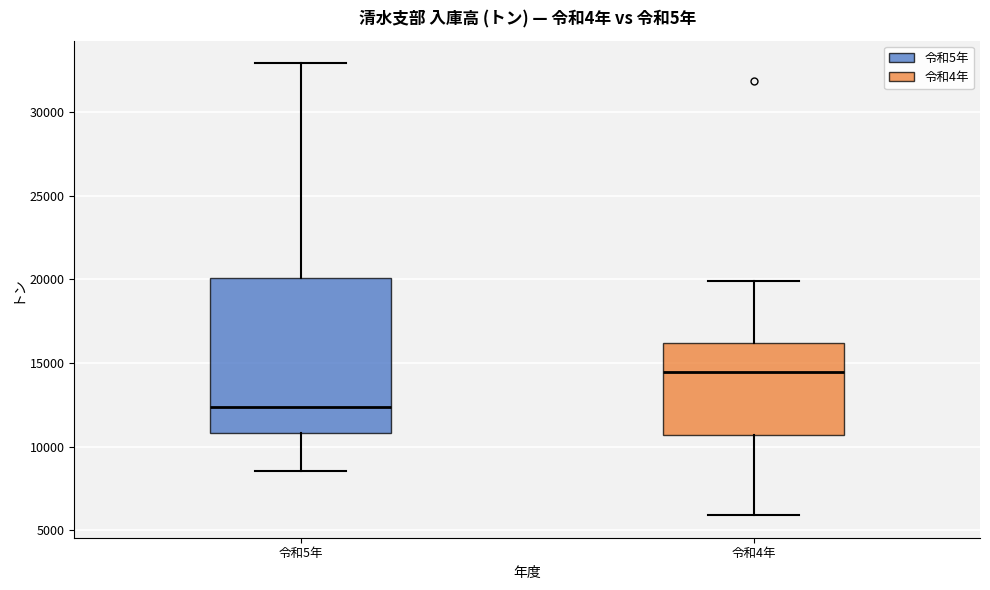

Which box has the highest median line?

令和4年